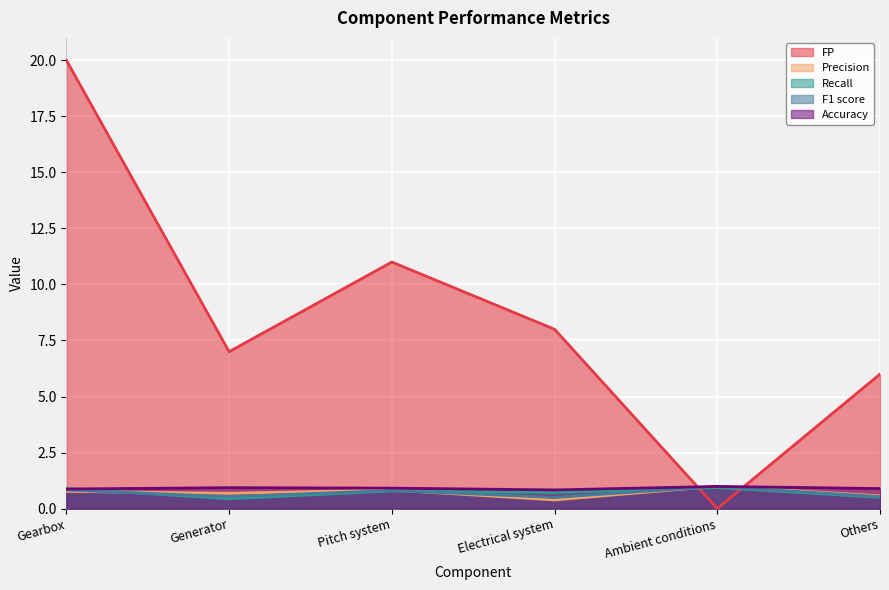

Reading left to right, list all the values displayed in this chart.

FP: Gearbox=20.0	Generator=7.0	Pitch system=11.0	Electrical system=8.0	Ambient conditions=0.0	Others=6.0
Precision: Gearbox=0.8	Generator=0.7	Pitch system=0.8	Electrical system=0.4	Ambient conditions=1.0	Others=0.6
Recall: Gearbox=0.9	Generator=0.4	Pitch system=0.8	Electrical system=0.7	Ambient conditions=0.9	Others=0.5
F1 score: Gearbox=0.8	Generator=0.5	Pitch system=0.8	Electrical system=0.5	Ambient conditions=1.0	Others=0.5
Accuracy: Gearbox=0.9	Generator=0.9	Pitch system=0.9	Electrical system=0.8	Ambient conditions=1.0	Others=0.9